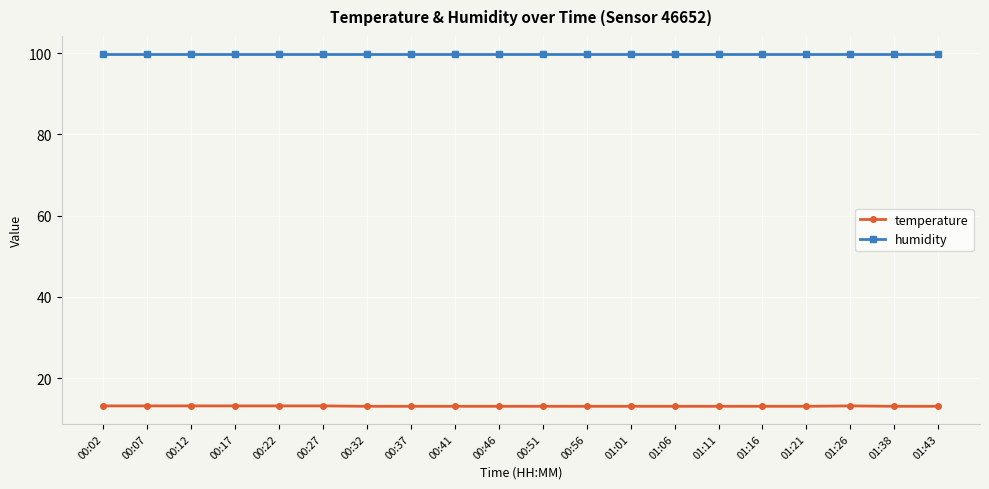

Rank the series by their average value, from lowest to highest.

temperature, humidity